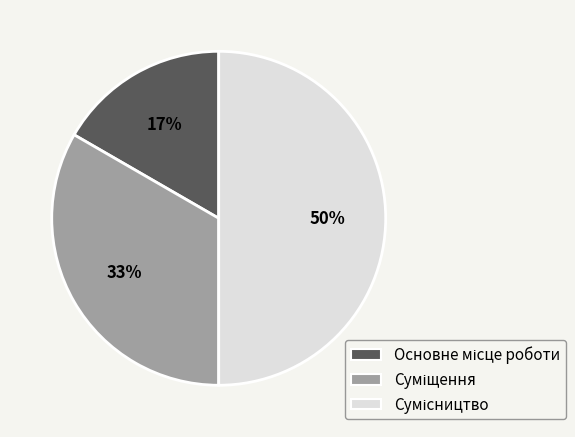

To the nearest percent, what is the difference between the largest and smallest slice percentages?

33%